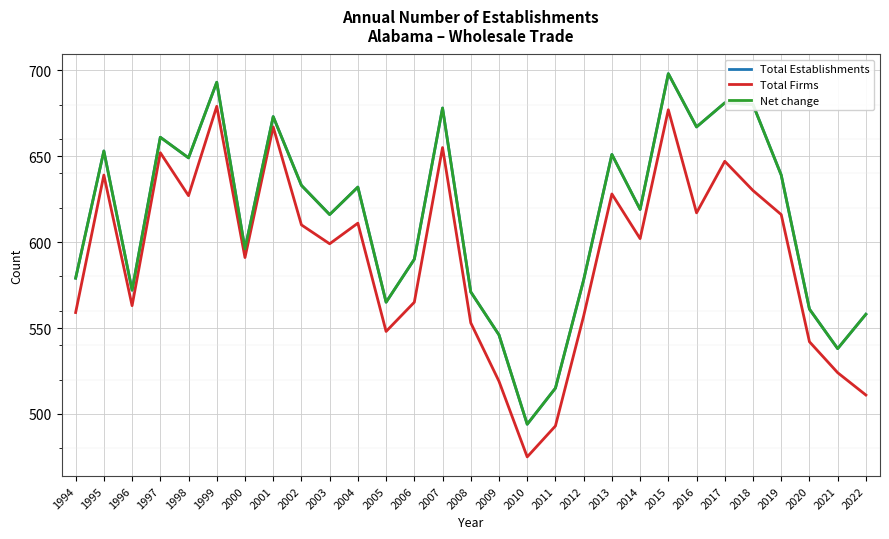

Does the chart display data point markers on the line(s)?

No